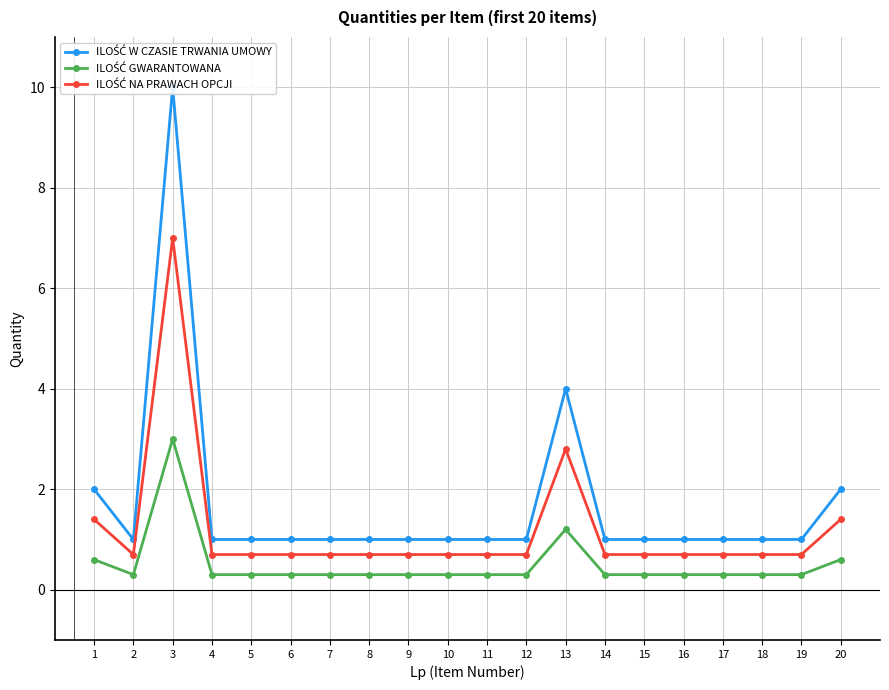

How many categories are shown in the chart?

20